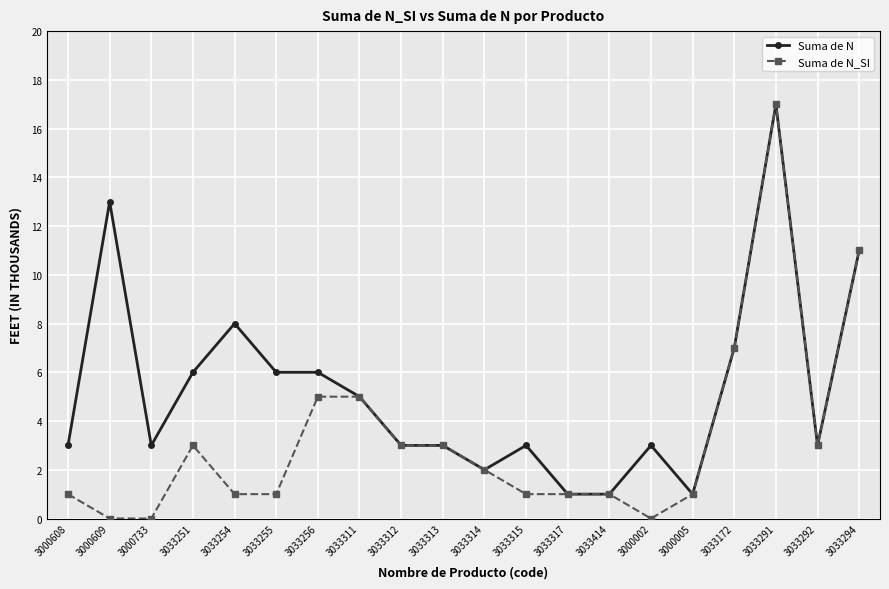

At which label does Suma de N_SI reach its peak?

3033291